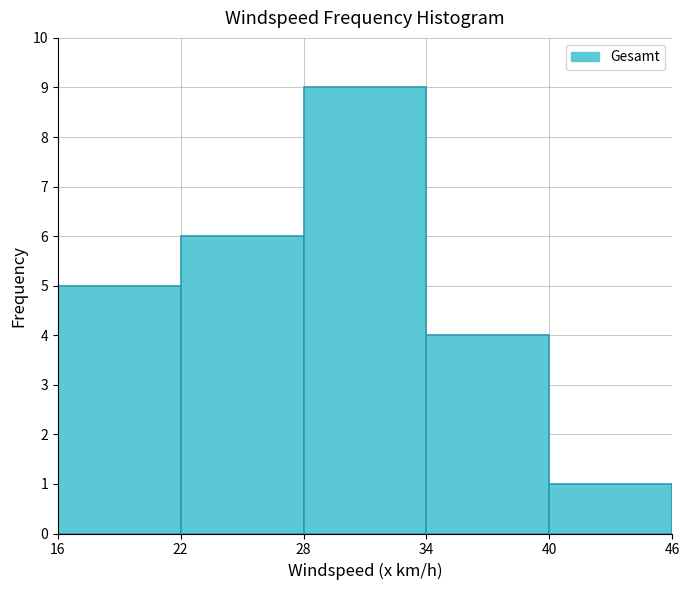

Reading left to right, list every bar in this chart as the range it spans on the x-axis followed by its height. The values are not printed on the chart, so give them approximately, as read against the axis.

16 to 22: 5
22 to 28: 6
28 to 34: 9
34 to 40: 4
40 to 46: 1